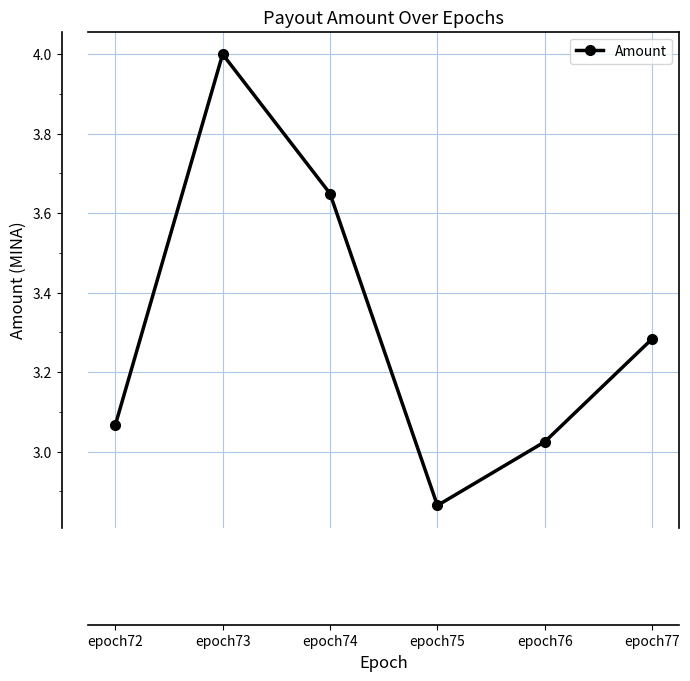

How many interior local peaks (higher than both neighbors) does the data have?

1